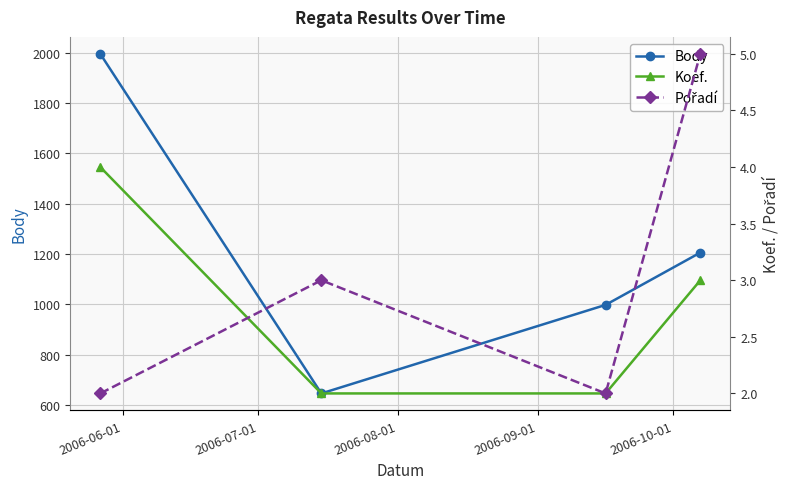

What is the value of the Koef. point at the 1st from the left?

4